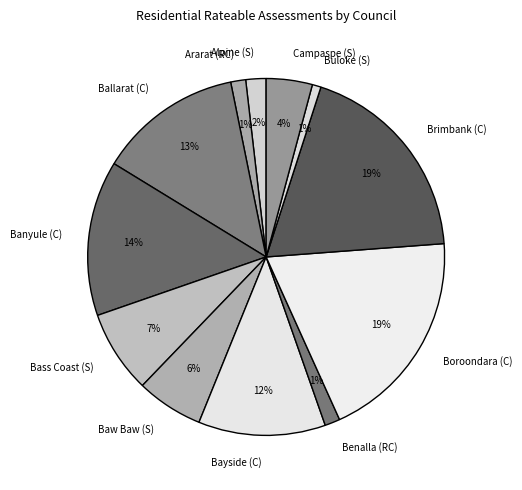

Is it true that Buloke (S) is 1% of the pie?

True